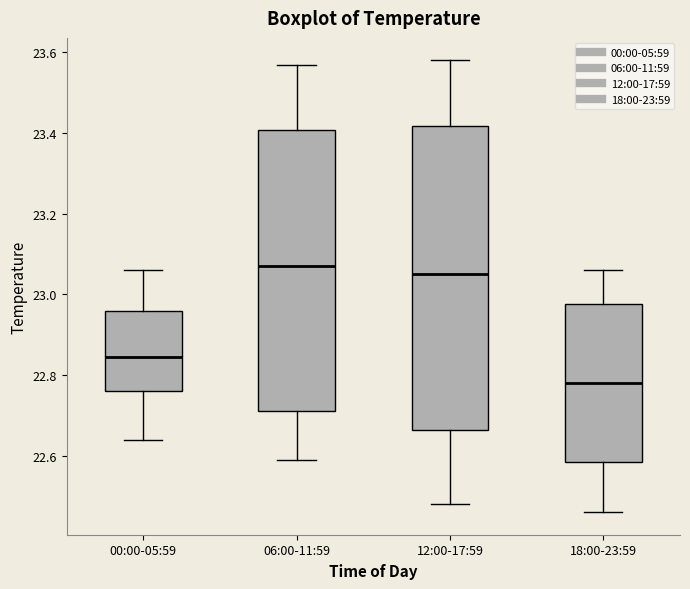

Reading left to right, transcribe this box plot: for each box, give where its median line is, the range the box spans, and where its two whiskers end, as read against the y-axis. The values are not printed on the chart, so give them approximately, as read against the axis.

00:00-05:59: median 22.84, box 22.76 to 22.96, whiskers 22.64 to 23.06
06:00-11:59: median 23.08, box 22.72 to 23.40, whiskers 22.60 to 23.58
12:00-17:59: median 23.06, box 22.66 to 23.42, whiskers 22.48 to 23.58
18:00-23:59: median 22.78, box 22.58 to 22.98, whiskers 22.46 to 23.06